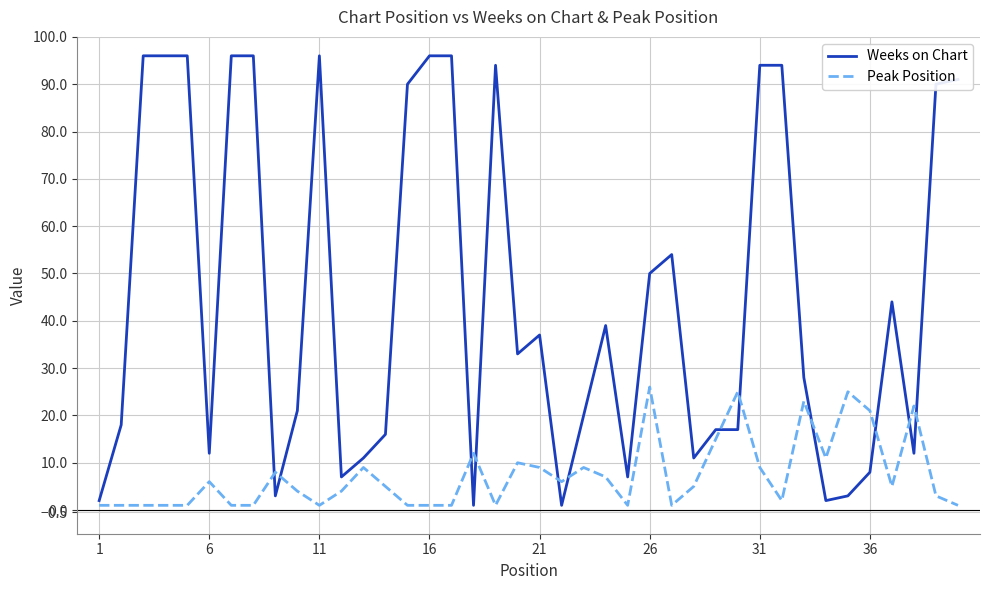

List the series in order of their overall mean, lowest first.

Peak Position, Weeks on Chart